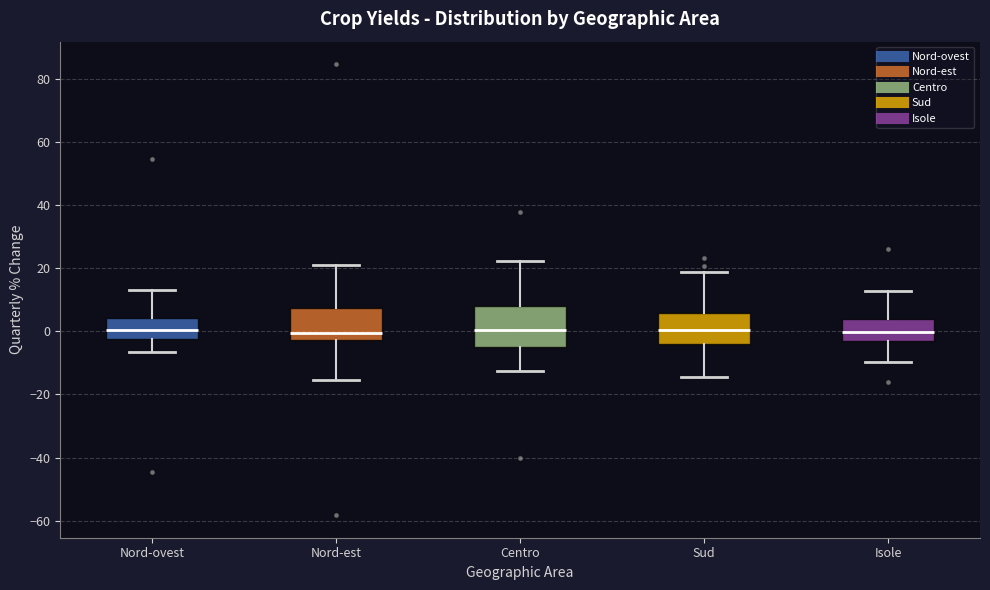

Reading left to right, read every box against the y-axis: the position of its median line, the range the box covers, and the ends of its whiskers. The values are not printed on the chart, so give them approximately, as read against the axis.

Nord-ovest: median 0, box -2 to 4, whiskers -6 to 14
Nord-est: median 0, box -2 to 8, whiskers -16 to 22
Centro: median 0, box -4 to 8, whiskers -12 to 22
Sud: median 0, box -4 to 6, whiskers -14 to 18
Isole: median 0, box -4 to 4, whiskers -10 to 12